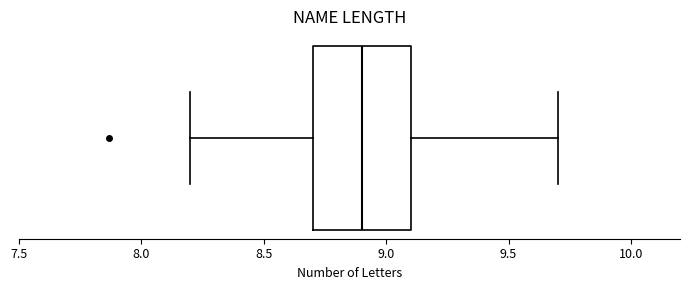

Read this box plot against the x-axis: the position of the median line, the range covered by the box, and the ends of both whiskers. The values are not printed on the chart, so give them approximately, as read against the axis.

median 8.9, box 8.7 to 9.1, whiskers 8.2 to 9.7